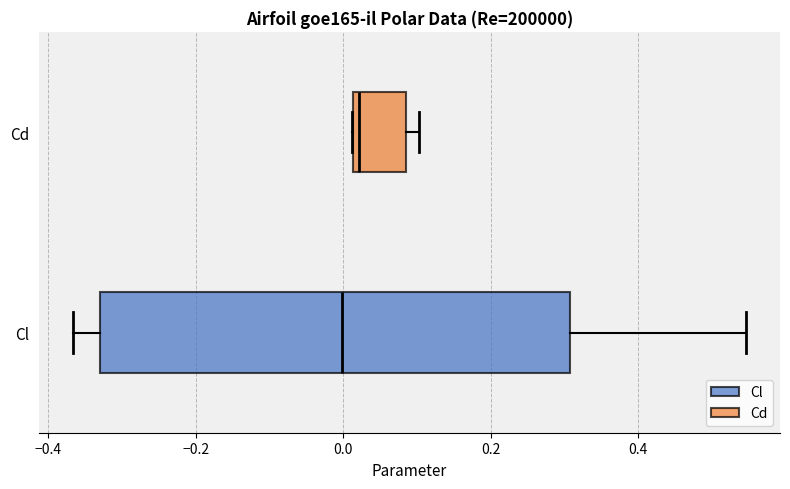

Where is the right edge of the box for Cd on the x-axis? The values are not printed on the chart, so give them approximately, as read against the axis.

0.08